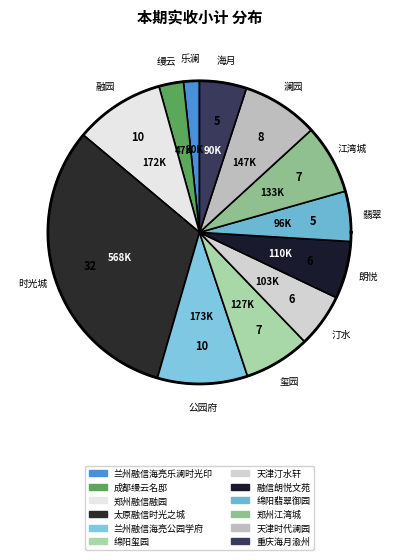

Which slice is the largest?

太原融信时光之城